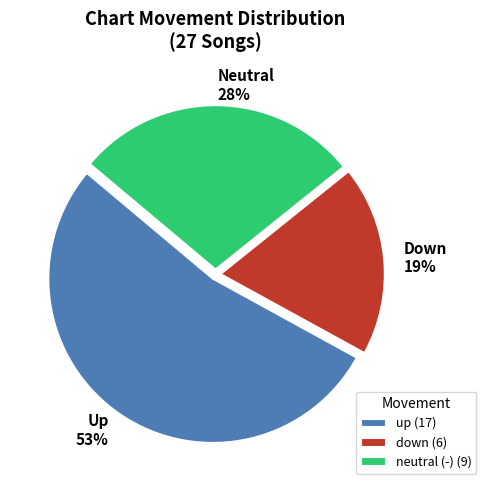

Is the sum of Down 19% and Neutral 28% greater than half?

No